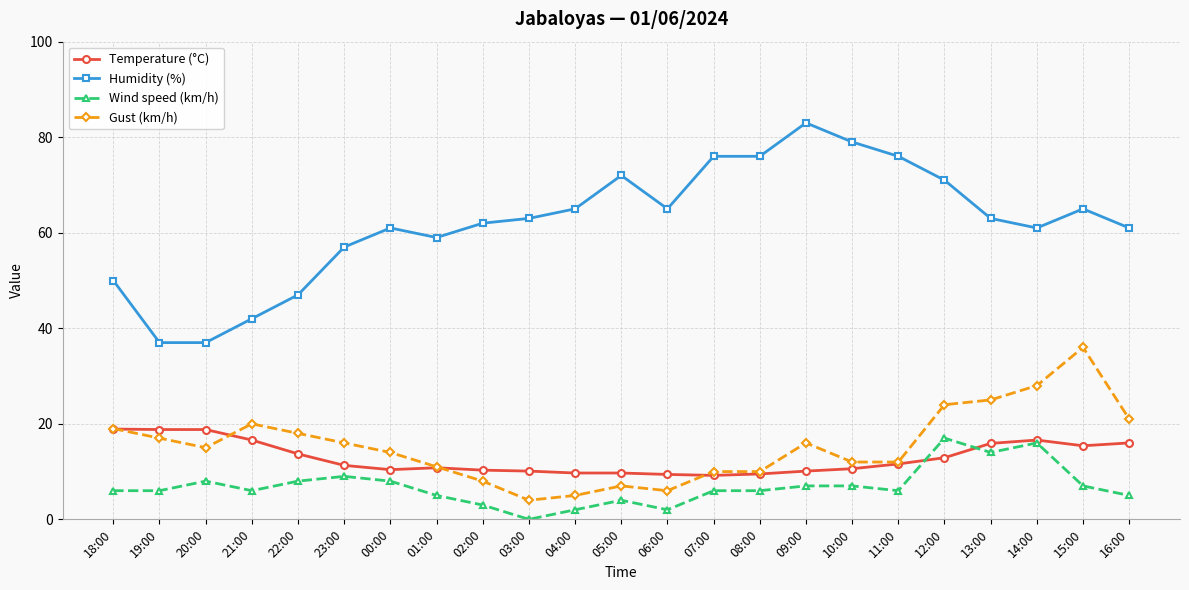

Which label corresponds to the smallest value in the chart?

03:00